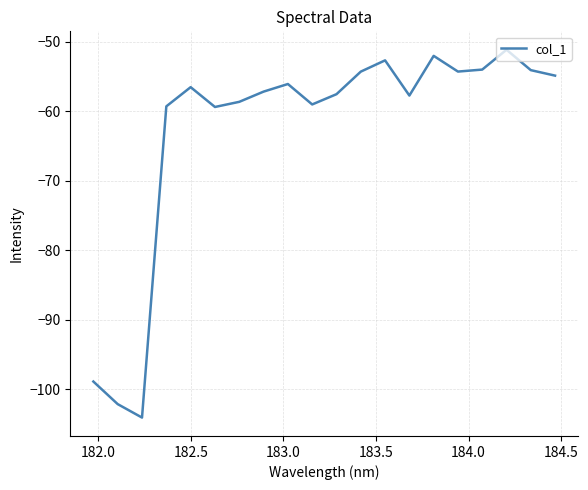

What is the greatest value displayed?

-51.1